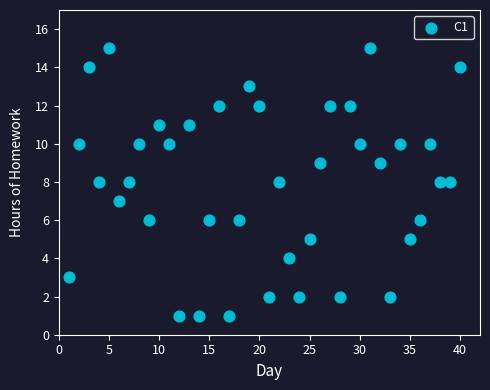

What is the range of X values (max minus min)?

39